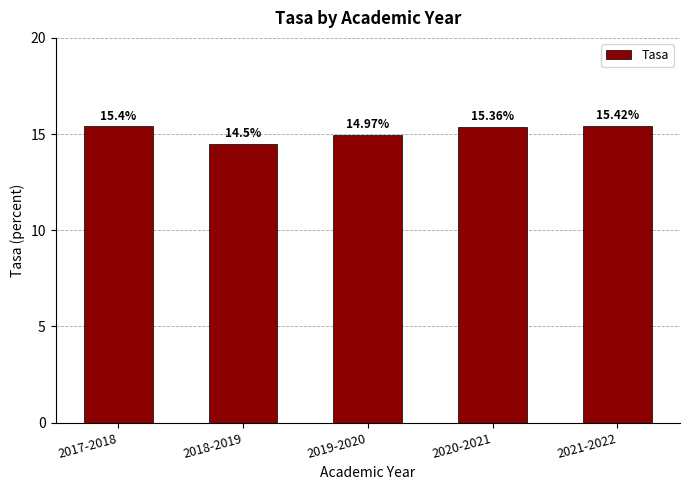

Count the number of data series in this chart.

1